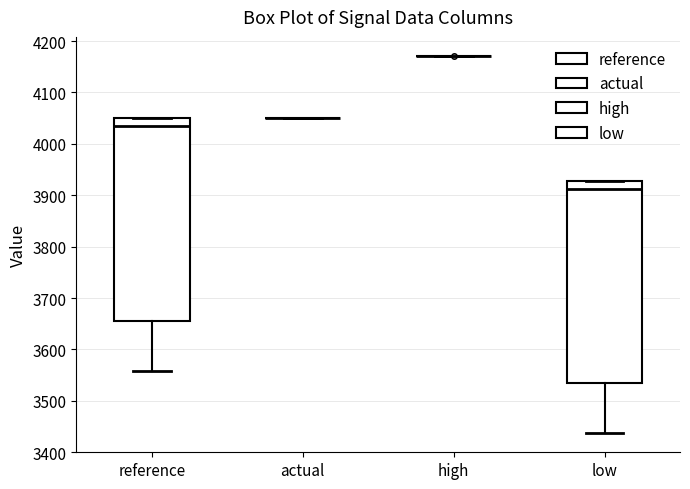

Reading left to right, transcribe this box plot: for each box, give where its median line is, the range the box spans, and where its two whiskers end, as read against the y-axis. The values are not printed on the chart, so give them approximately, as read against the axis.

reference: median 4030, box 3660 to 4050, whiskers 3560 to 4050
actual: box collapsed to a line at 4050, whiskers 4050 to 4050
high: box collapsed to a line at 4170, whiskers 4170 to 4170
low: median 3910, box 3530 to 3930, whiskers 3440 to 3930